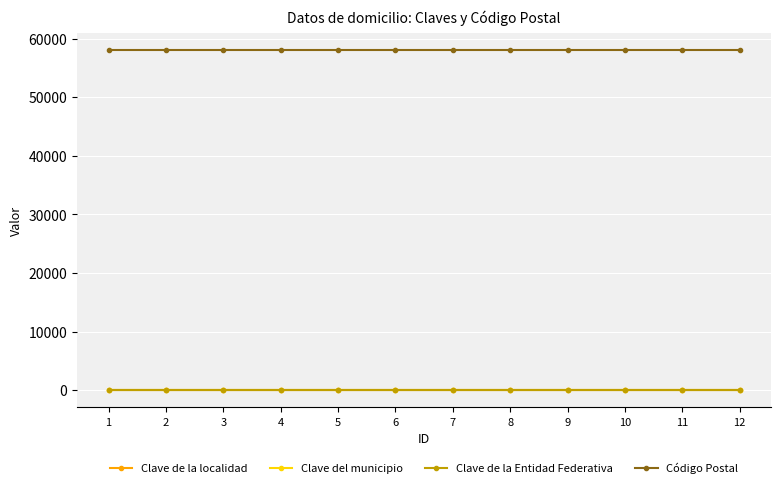

What is the lowest value of the Clave de la localidad series?

1